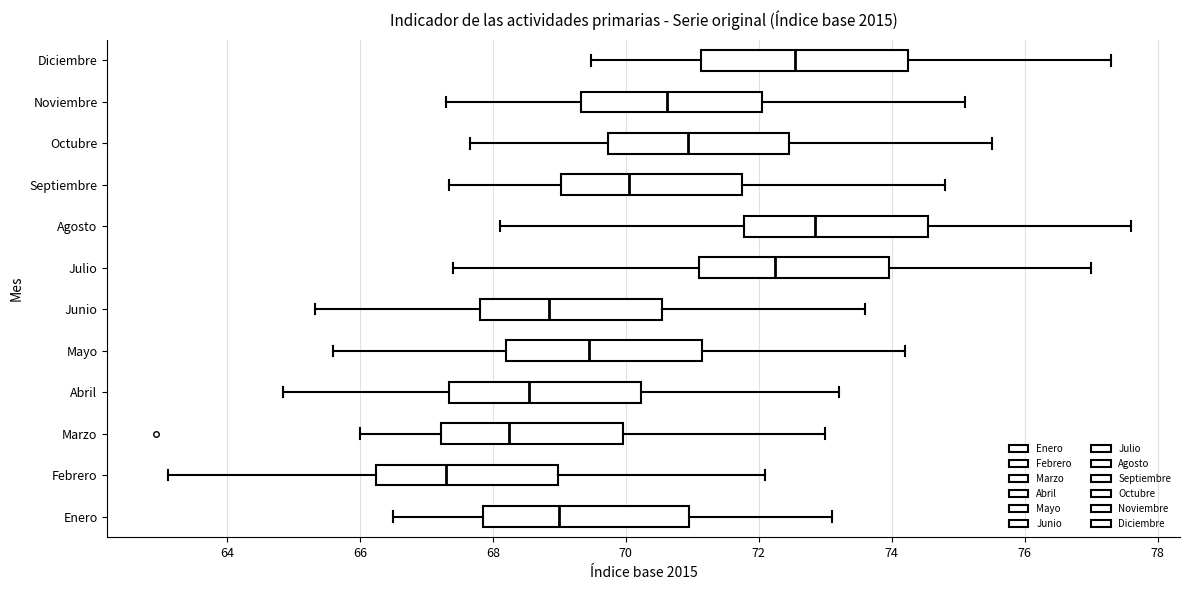

Reading bottom to top, read every box against the x-axis: the position of its median line, the range the box covers, and the ends of its whiskers. The values are not printed on the chart, so give them approximately, as read against the axis.

Enero: median 69.0, box 67.8 to 71.0, whiskers 66.6 to 73.2
Febrero: median 67.4, box 66.2 to 69.0, whiskers 63.2 to 72.2
Marzo: median 68.2, box 67.2 to 70.0, whiskers 66.0 to 73.0
Abril: median 68.6, box 67.4 to 70.2, whiskers 64.8 to 73.2
Mayo: median 69.4, box 68.2 to 71.2, whiskers 65.6 to 74.2
Junio: median 68.8, box 67.8 to 70.6, whiskers 65.4 to 73.6
Julio: median 72.2, box 71.2 to 74.0, whiskers 67.4 to 77.0
Agosto: median 72.8, box 71.8 to 74.6, whiskers 68.2 to 77.6
Septiembre: median 70.0, box 69.0 to 71.8, whiskers 67.4 to 74.8
Octubre: median 71.0, box 69.8 to 72.4, whiskers 67.6 to 75.6
Noviembre: median 70.6, box 69.4 to 72.0, whiskers 67.2 to 75.2
Diciembre: median 72.6, box 71.2 to 74.2, whiskers 69.4 to 77.4